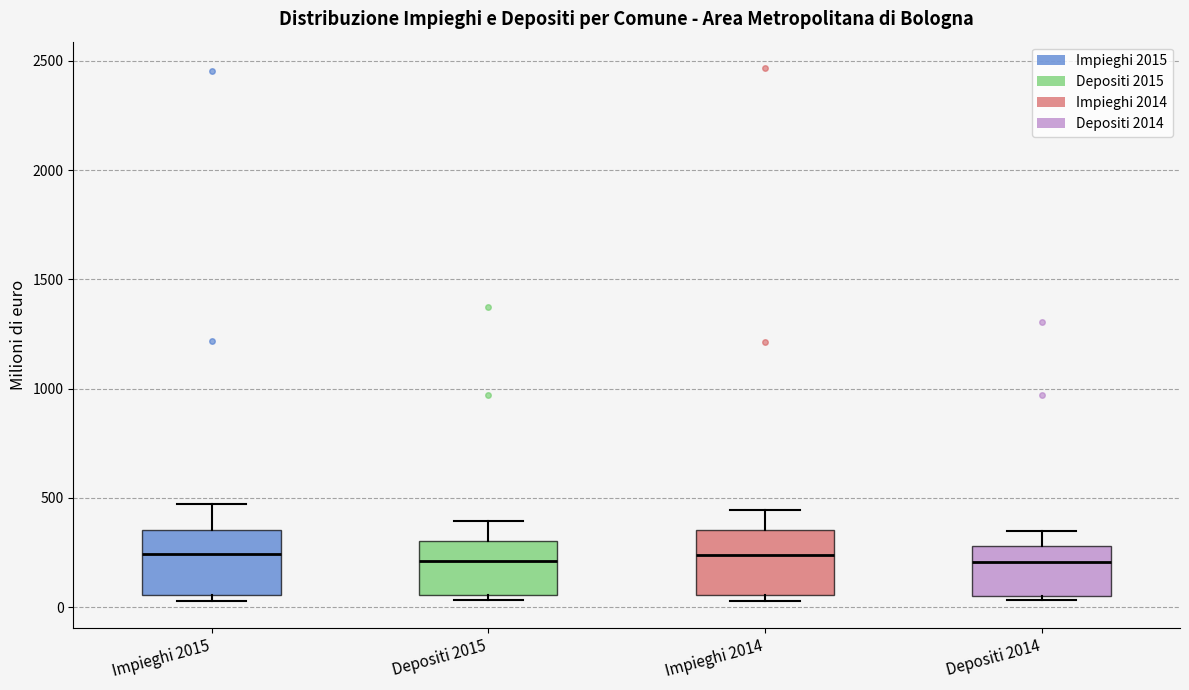

Reading left to right, transcribe this box plot: for each box, give where its median line is, the range the box spans, and where its two whiskers end, as read against the y-axis. The values are not printed on the chart, so give them approximately, as read against the axis.

Impieghi 2015: median 250, box 50 to 350, whiskers 50 (just below the box's lower edge) to 450
Depositi 2015: median 200, box 50 to 300, whiskers 50 (just below the box's lower edge) to 400
Impieghi 2014: median 250, box 50 to 350, whiskers 50 (just below the box's lower edge) to 450
Depositi 2014: median 200, box 50 to 300, whiskers 50 (just below the box's lower edge) to 350